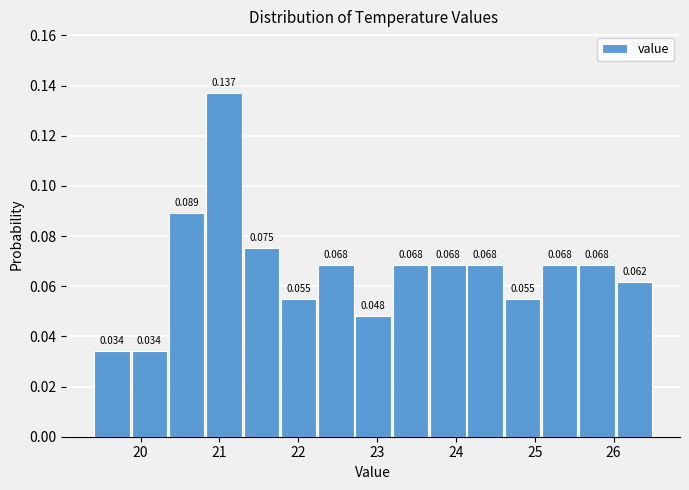

Reading left to right, transcribe this chart: for each bar, give the range it covers on the x-axis and its height. The bar edges are not printed on the chart, so give them approximately, as read against the axis.

19.4 to 19.9: 0.034
19.9 to 20.3: 0.034
20.3 to 20.8: 0.089
20.8 to 21.3: 0.137
21.3 to 21.8: 0.075
21.8 to 22.2: 0.055
22.2 to 22.7: 0.068
22.7 to 23.2: 0.048
23.2 to 23.7: 0.068
23.7 to 24.1: 0.068
24.1 to 24.6: 0.068
24.6 to 25.1: 0.055
25.1 to 25.6: 0.068
25.6 to 26.0: 0.068
26.0 to 26.5: 0.062